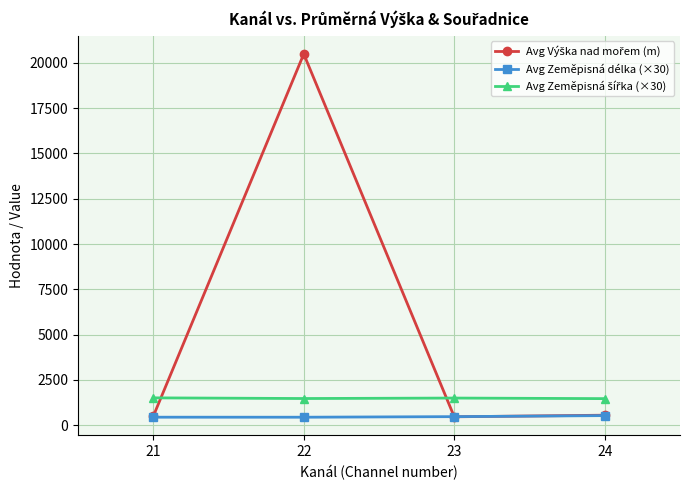

At which category is the sum across all series the highest?

22